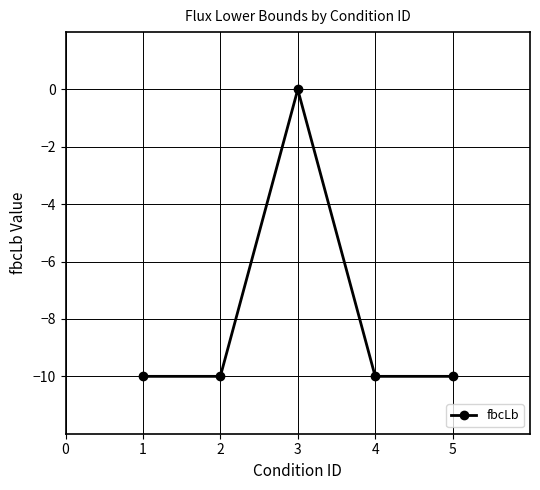

Which category has the highest value across all series?

3